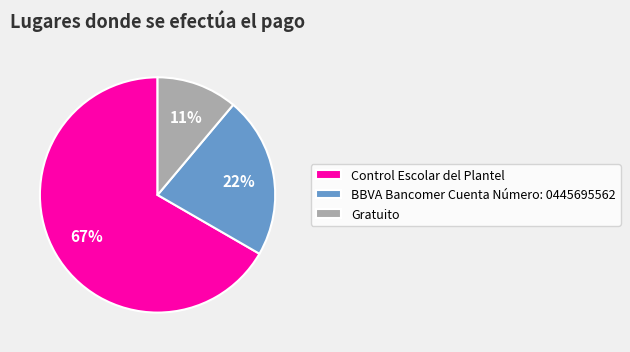

Which category has the smallest portion of the pie?

Gratuito